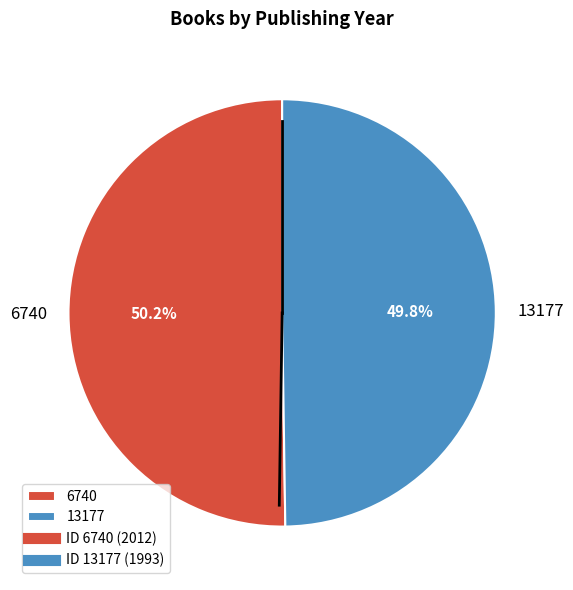

How many slices are in this pie chart?

2